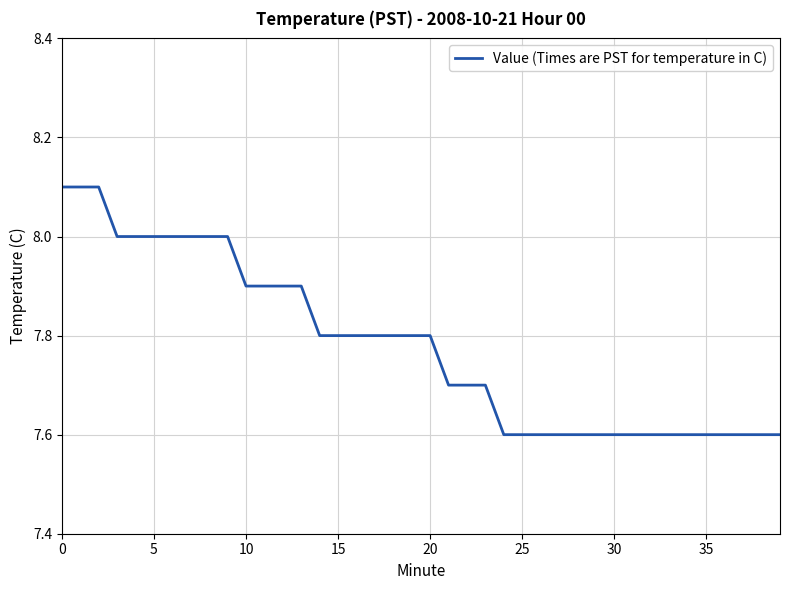

What is the difference between the maximum and minimum values?

0.5